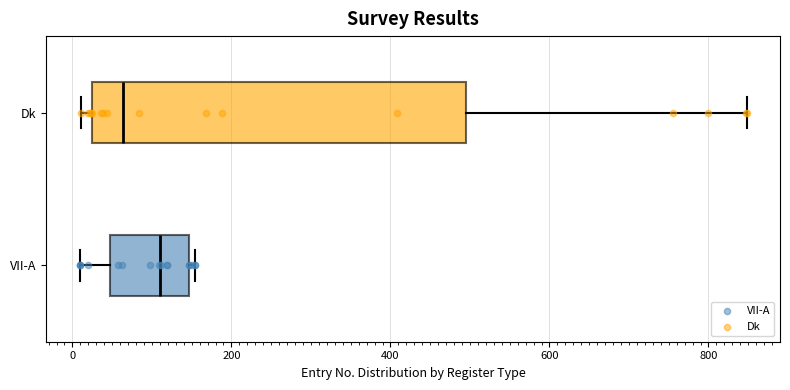

Which box's median line is the furthest to the right?

VII-A